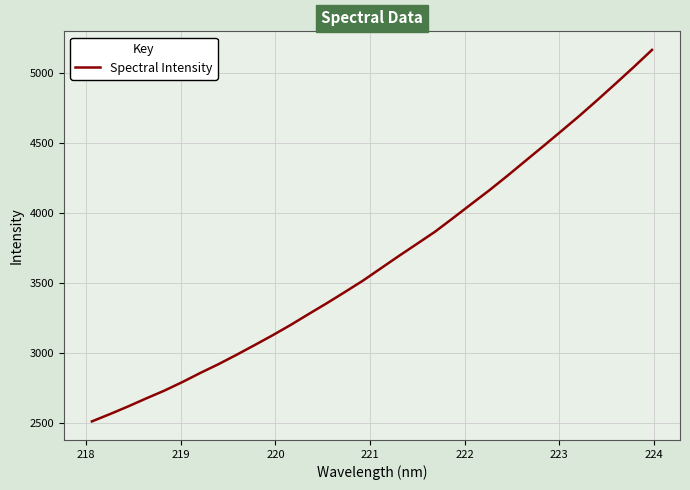

Is this an area chart (filled region under the line)?

No